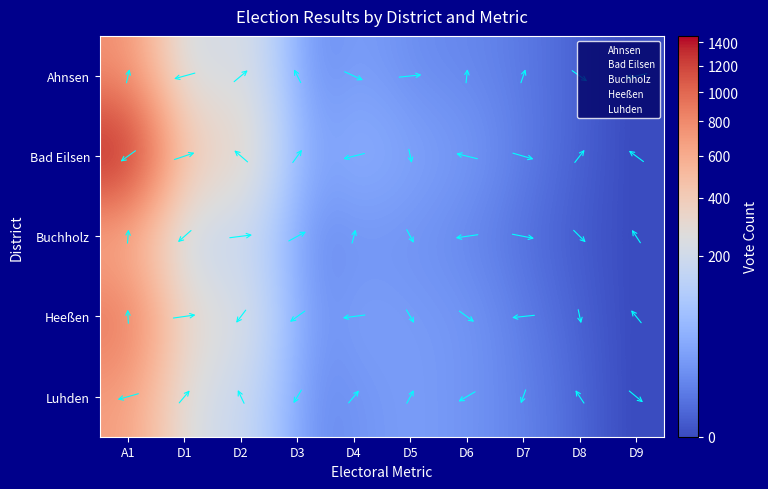

Reading left to right, list all the values displayed in this chart.

Ahnsen: A1=759	D1=163	D2=271	D3=5	D4=29	D5=13	D6=11	D7=5	D8=0	D9=0
Bad Eilsen: A1=1458	D1=405	D2=364	D3=22	D4=50	D5=32	D6=22	D7=5	D8=0	D9=0
Buchholz: A1=538	D1=120	D2=185	D3=8	D4=17	D5=17	D6=9	D7=2	D8=0	D9=0
Heeßen: A1=947	D1=290	D2=268	D3=12	D4=30	D5=24	D6=20	D7=5	D8=0	D9=0
Luhden: A1=682	D1=223	D2=187	D3=11	D4=17	D5=27	D6=18	D7=8	D8=0	D9=0